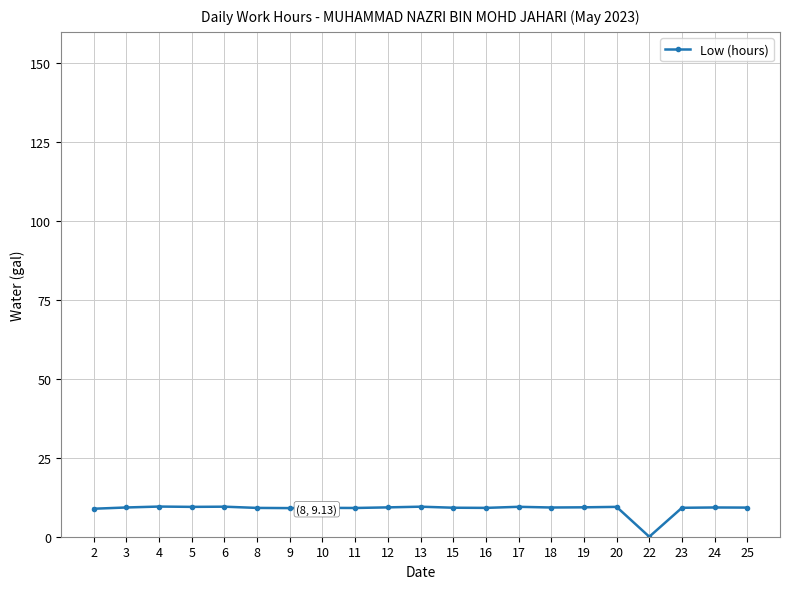

Which label corresponds to the smallest value in the chart?

22